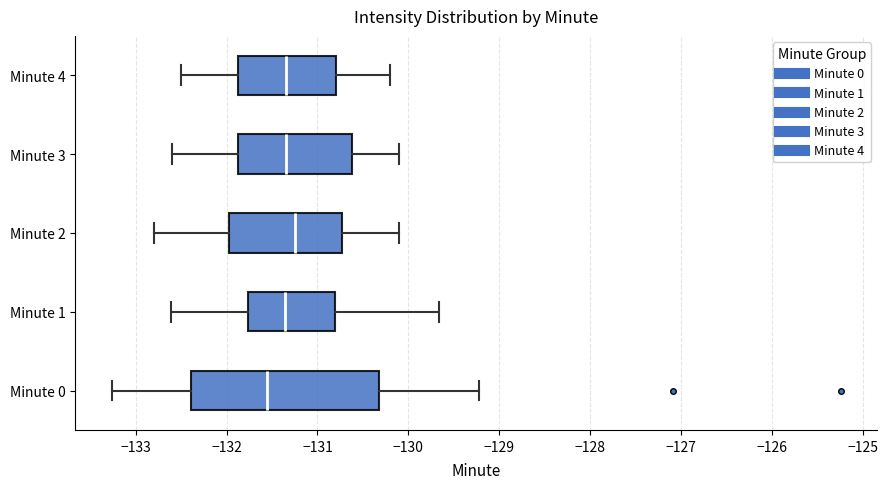

Reading bottom to top, transcribe this box plot: for each box, give where its median line is, the range the box spans, and where its two whiskers end, as read against the x-axis. The values are not printed on the chart, so give them approximately, as read against the axis.

Minute 0: median -131.6, box -132.4 to -130.3, whiskers -133.3 to -129.2
Minute 1: median -131.4, box -131.8 to -130.8, whiskers -132.6 to -129.7
Minute 2: median -131.2, box -132.0 to -130.7, whiskers -132.8 to -130.1
Minute 3: median -131.3, box -131.9 to -130.6, whiskers -132.6 to -130.1
Minute 4: median -131.3, box -131.9 to -130.8, whiskers -132.5 to -130.2